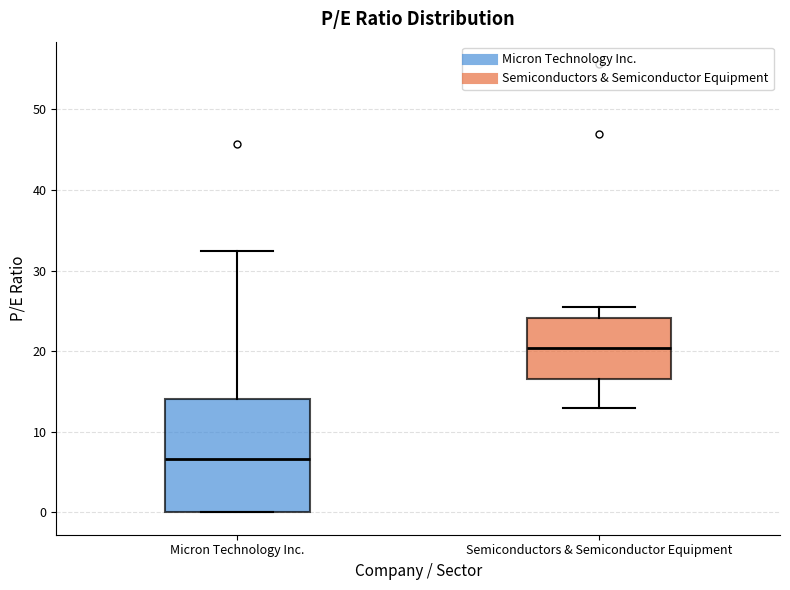

Reading left to right, transcribe this box plot: for each box, give where its median line is, the range the box spans, and where its two whiskers end, as read against the y-axis. The values are not printed on the chart, so give them approximately, as read against the axis.

Micron Technology Inc.: median 7, box 0 to 14, whiskers 0 to 32
Semiconductors & Semiconductor Equipment: median 20, box 17 to 24, whiskers 13 to 25